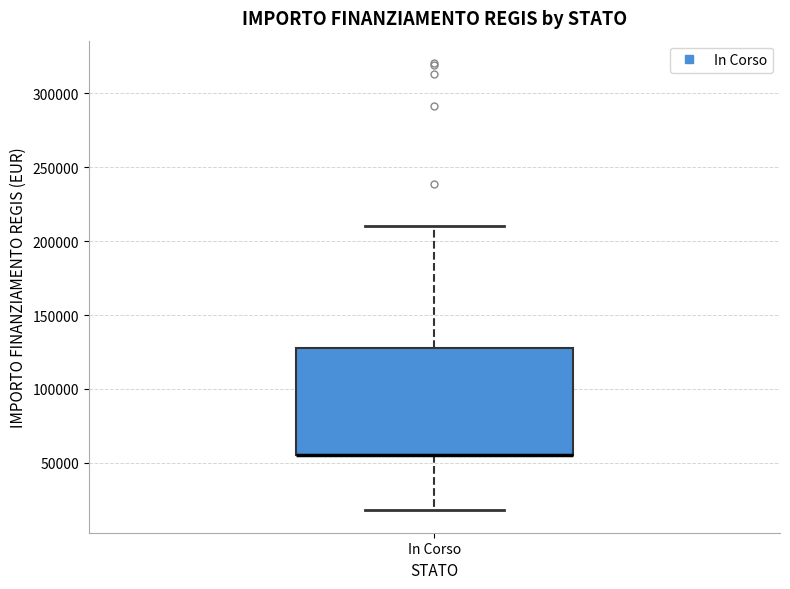

Where does the lower whisker of the box for In Corso end on the y-axis? The values are not printed on the chart, so give them approximately, as read against the axis.

20000